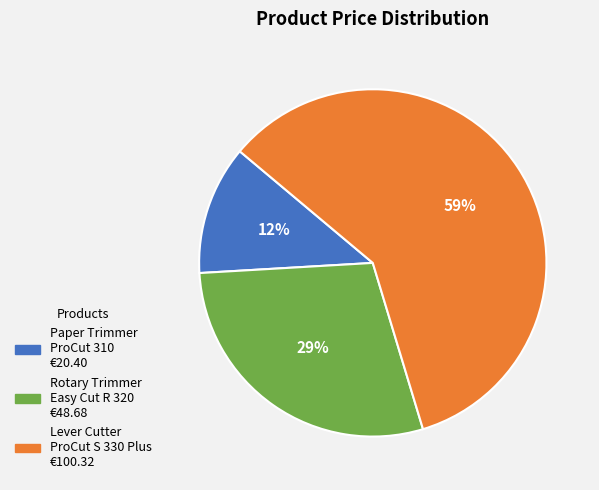

Is there any slice that represents more than half of the pie?

Yes